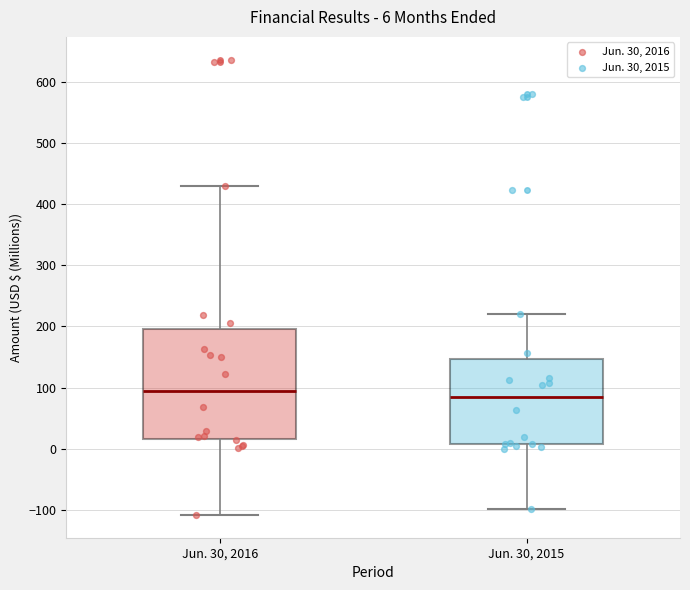

Which box has the lowest median line?

Jun. 30, 2015